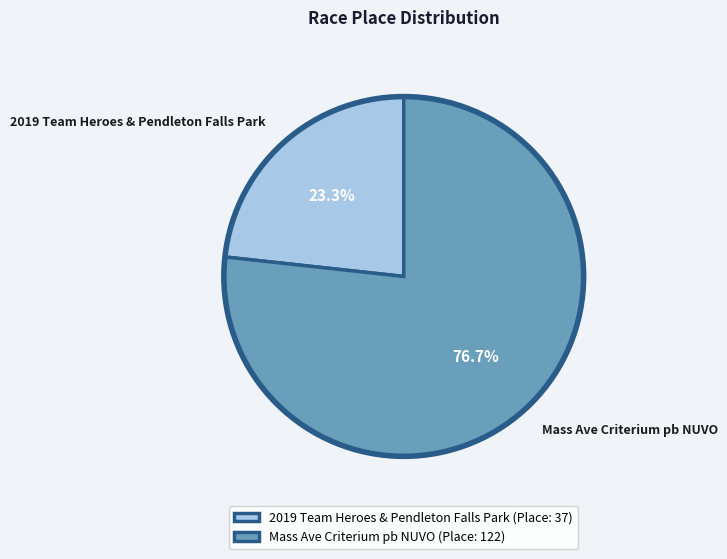

What is the total percentage of Mass Ave Criterium pb NUVO and 2019 Team Heroes & Pendleton Falls Park?

100.0%